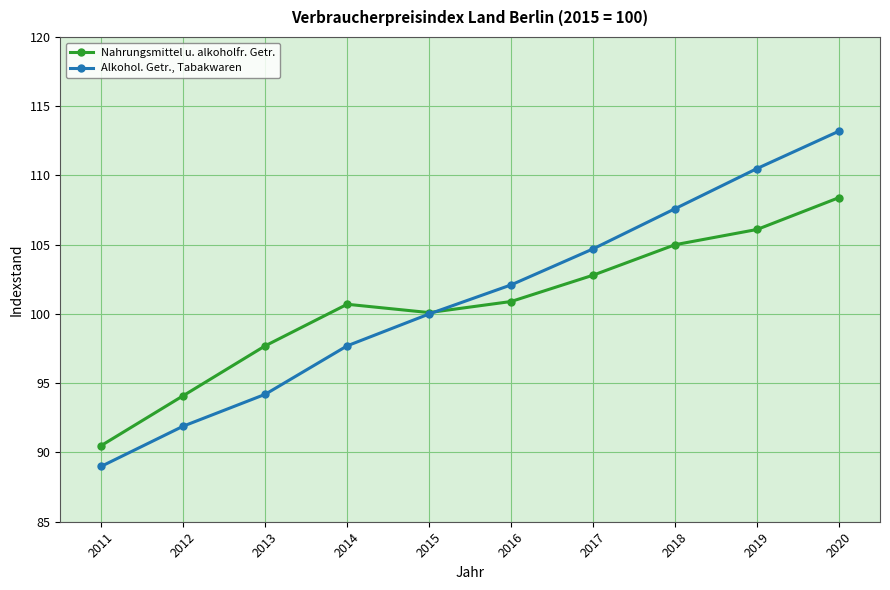

Does the chart display data point markers on the line(s)?

Yes